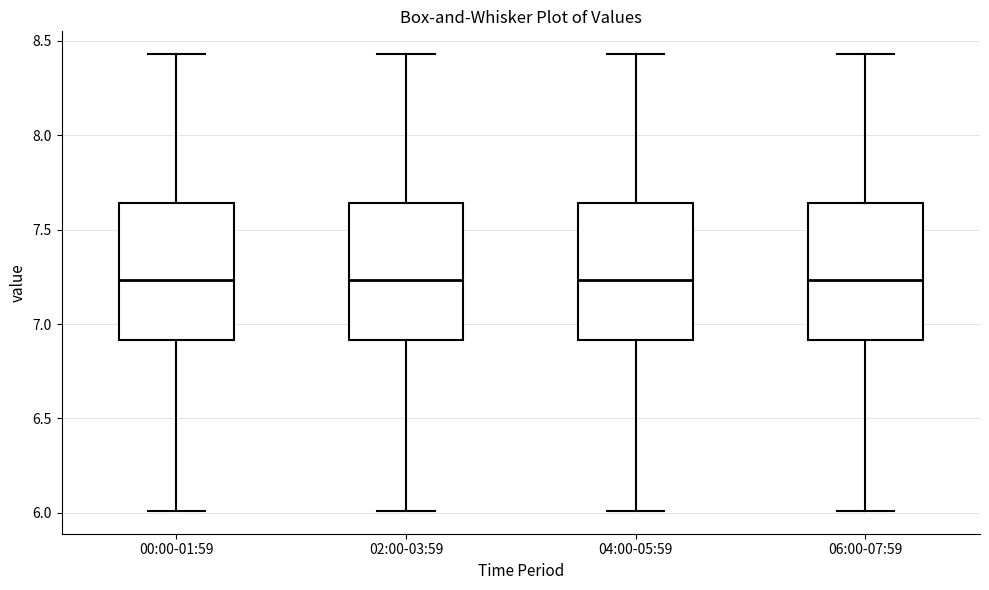

Where is the upper edge of the box for 00:00-01:59 on the y-axis? The values are not printed on the chart, so give them approximately, as read against the axis.

7.65